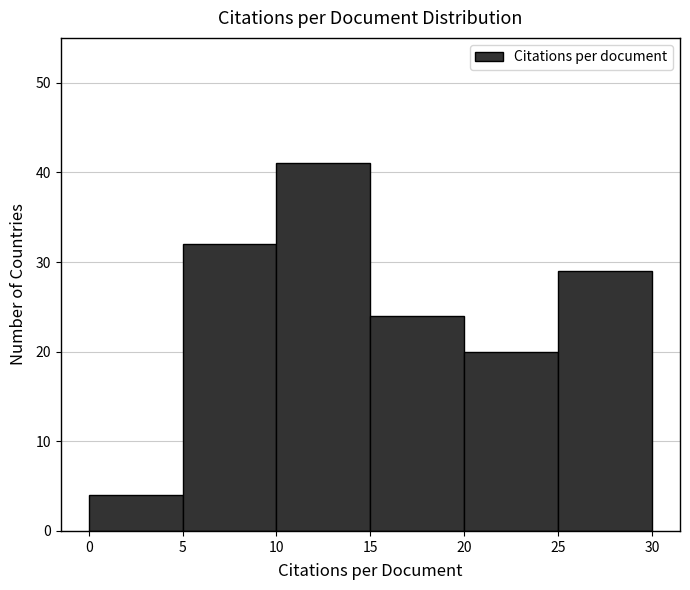

Reading left to right, list every bar in this chart as the range it spans on the x-axis followed by its height. The values are not printed on the chart, so give them approximately, as read against the axis.

0 to 5: 4
5 to 10: 32
10 to 15: 41
15 to 20: 24
20 to 25: 20
25 to 30: 29